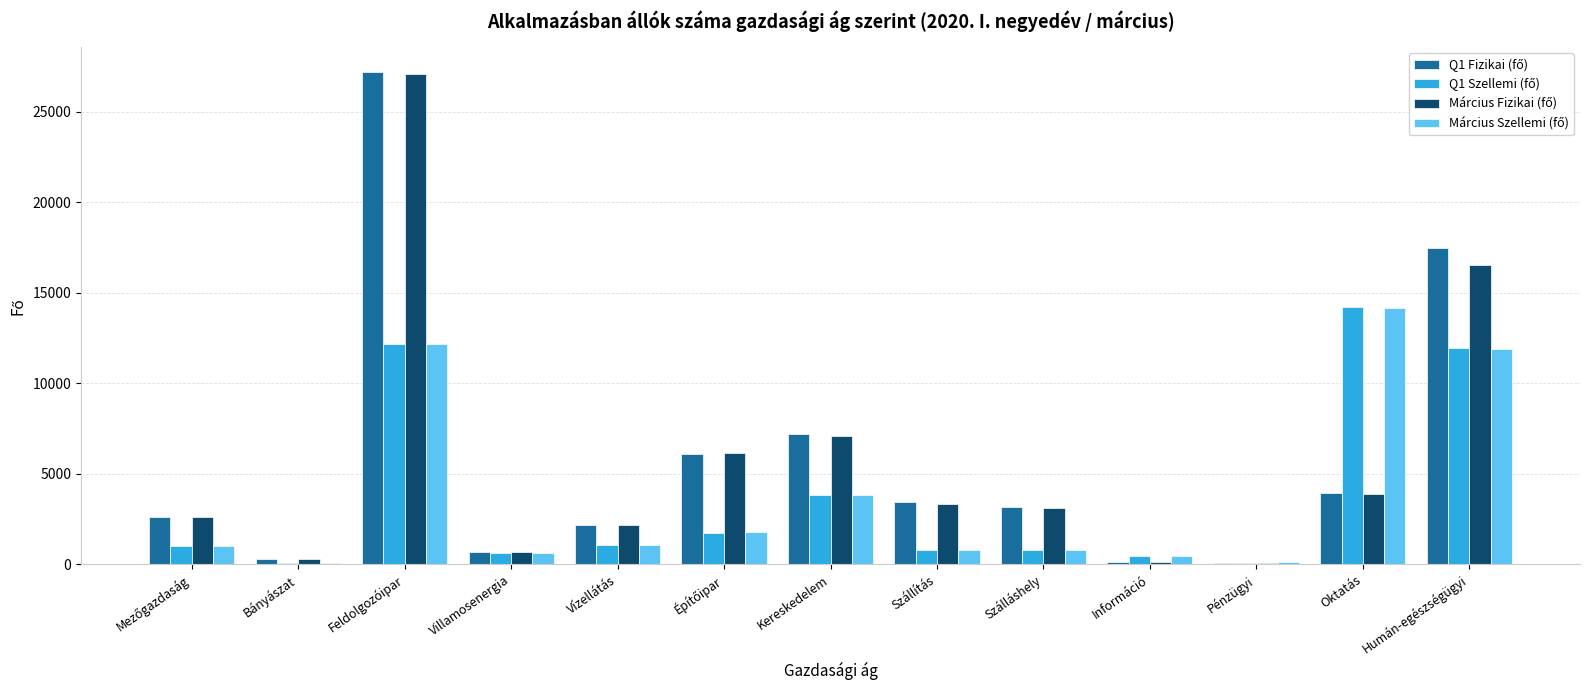

What is the total value across all series at Szálláshely?

7901